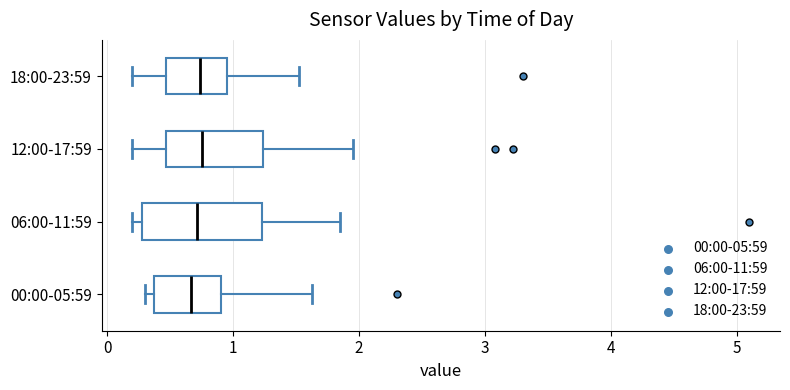

Reading bottom to top, read every box against the x-axis: the position of its median line, the range the box covers, and the ends of its whiskers. The values are not printed on the chart, so give them approximately, as read against the axis.

00:00-05:59: median 0.7, box 0.4 to 0.9, whiskers 0.3 to 1.6
06:00-11:59: median 0.7, box 0.3 to 1.2, whiskers 0.2 to 1.9
12:00-17:59: median 0.8, box 0.5 to 1.2, whiskers 0.2 to 2.0
18:00-23:59: median 0.7, box 0.5 to 0.9, whiskers 0.2 to 1.5